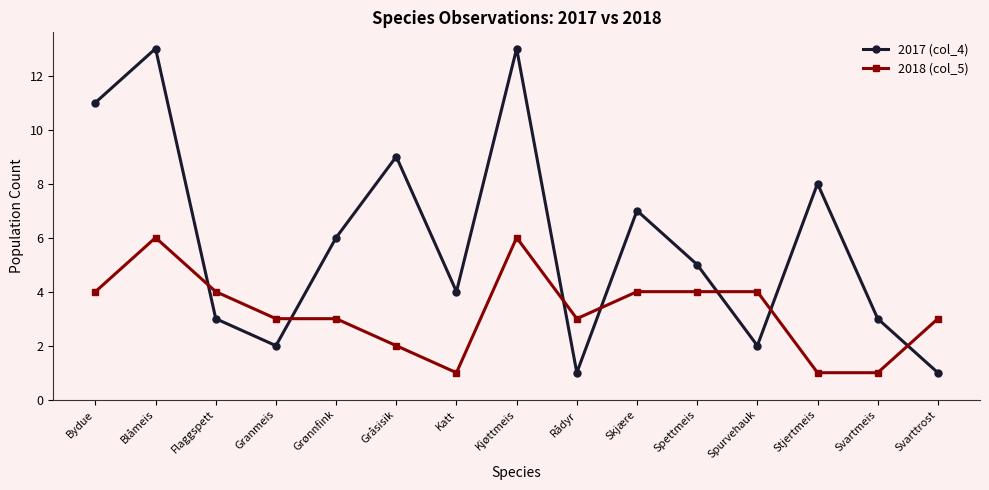

Where do 2018 (col_5) and 2017 (col_4) first cross each other?

Blåmeis and Flaggspett